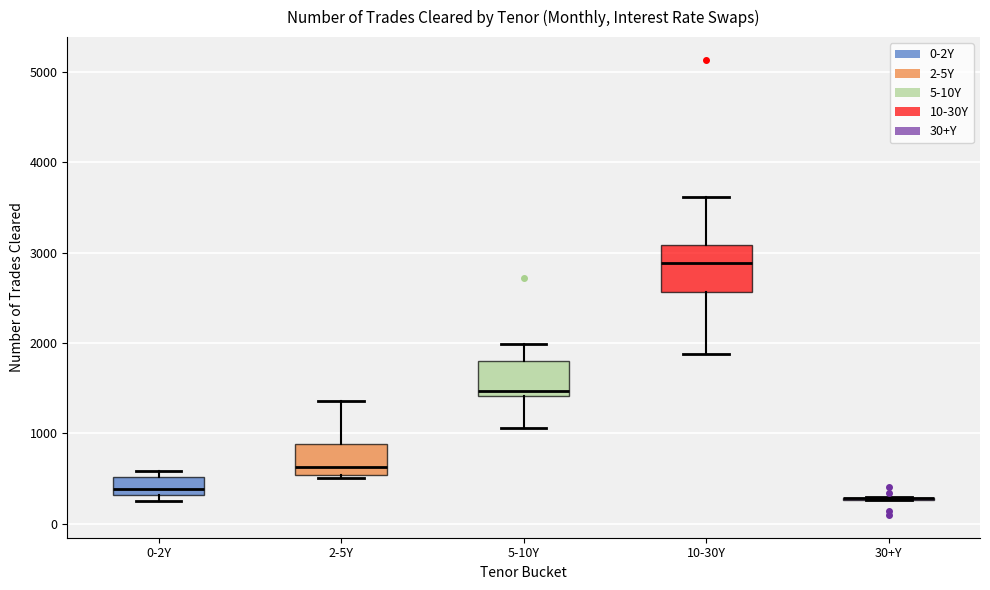

Where does the median line of the box for 5-10Y sit on the y-axis? The values are not printed on the chart, so give them approximately, as read against the axis.

1500